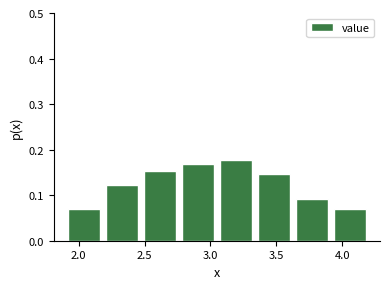

Reading left to right, transcribe this chart: for each bar, give the range it covers on the x-axis and its height. Neither the bar edges nor the heights are printed on the chart, so give them approximately, as read against the axes.

1.90 to 2.20: 0.07
2.20 to 2.50: 0.12
2.50 to 2.75: 0.15
2.75 to 3.05: 0.17
3.05 to 3.35: 0.18
3.35 to 3.65: 0.15
3.65 to 3.90: 0.09
3.90 to 4.20: 0.07